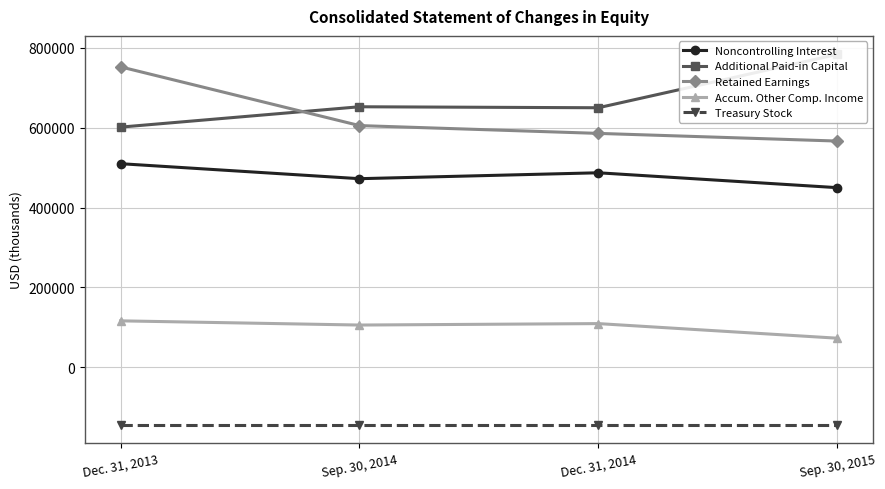

Is this an area chart (filled region under the line)?

No